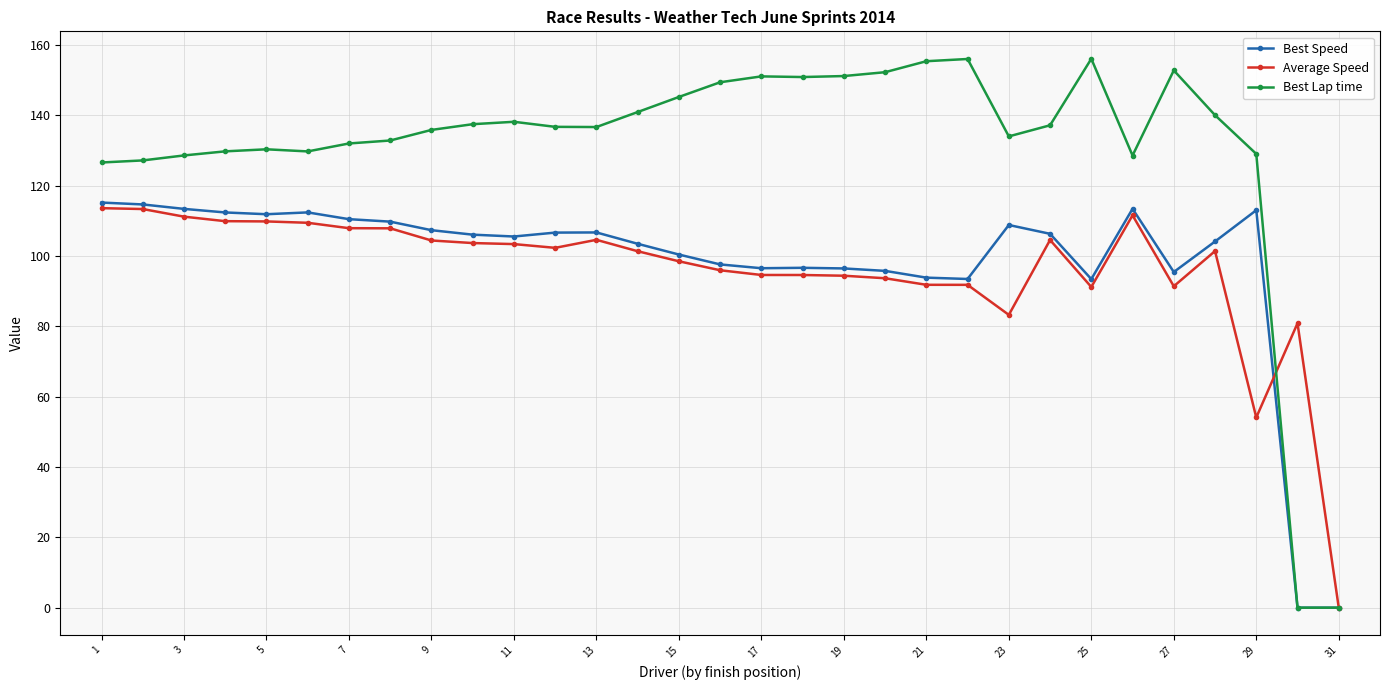

Which series has the largest range (max minus min)?

Best Lap time